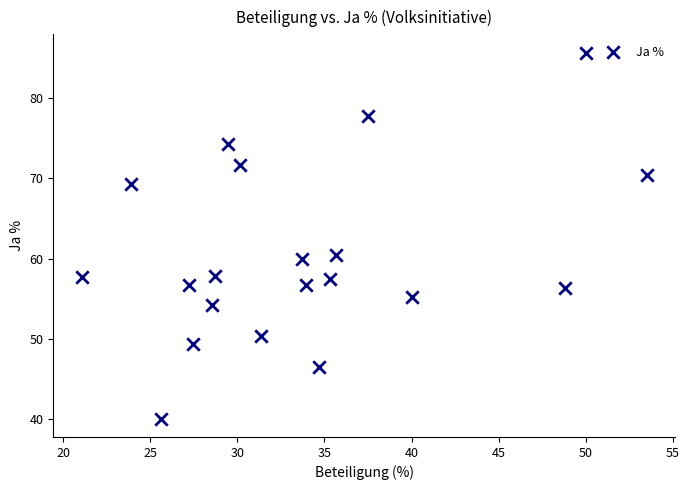

What is the range of X values (max minus min)?

32.5